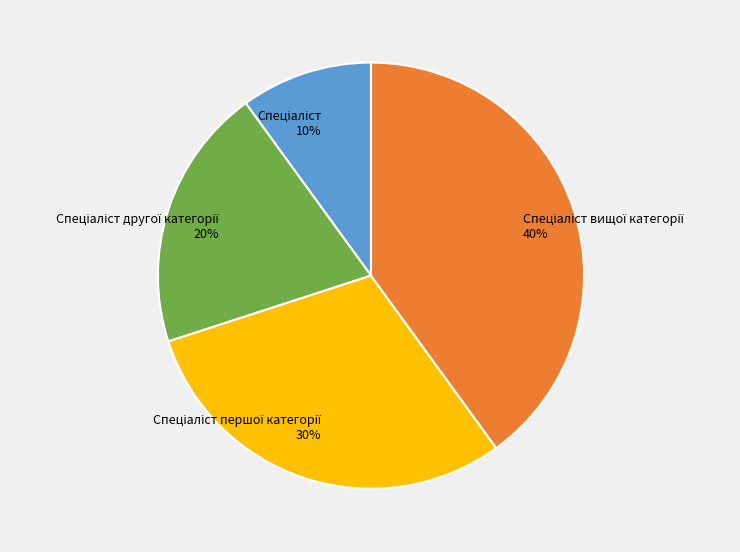

To the nearest percent, what is the difference between the largest and smallest slice percentages?

30%